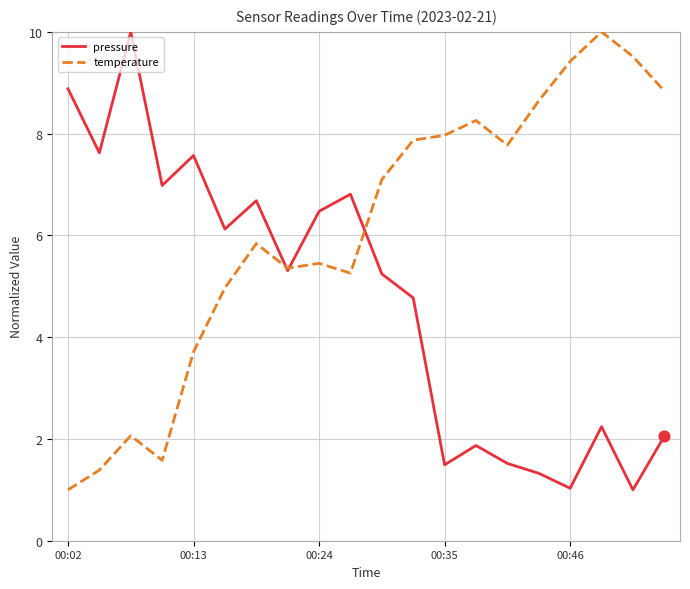

Which series has the largest total across all categories?

temperature